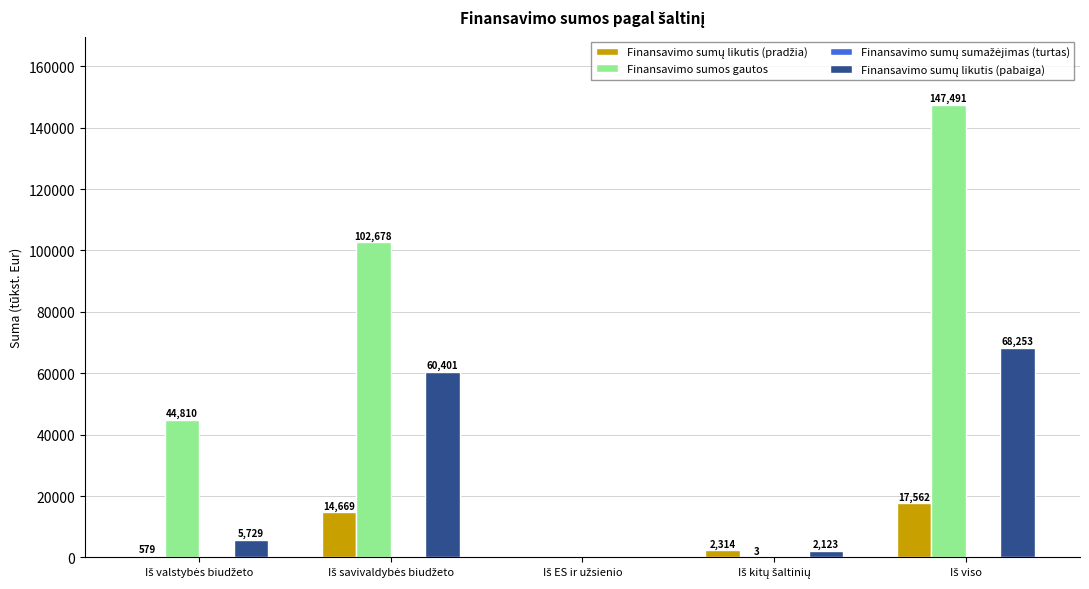

Which series has the largest total across all categories?

Finansavimo sumos gautos